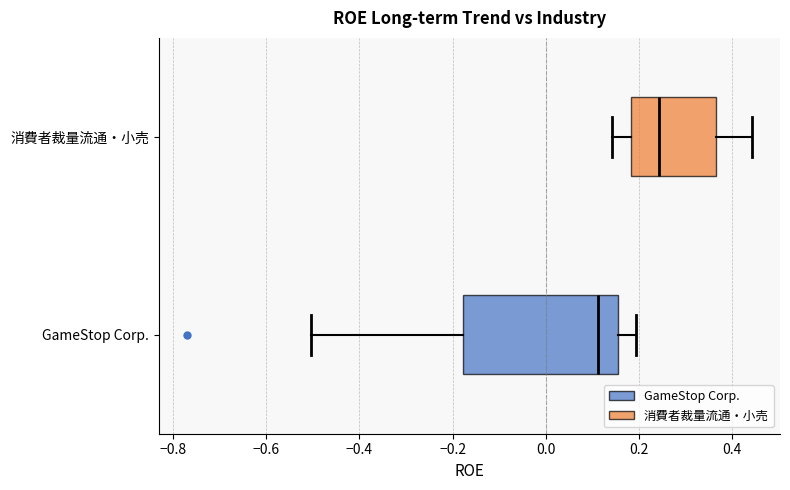

Reading bottom to top, transcribe this box plot: for each box, give where its median line is, the range the box spans, and where its two whiskers end, as read against the x-axis. The values are not printed on the chart, so give them approximately, as read against the axis.

GameStop Corp.: median 0.12, box -0.18 to 0.16, whiskers -0.50 to 0.20
消費者裁量流通・小売: median 0.24, box 0.18 to 0.36, whiskers 0.14 to 0.44